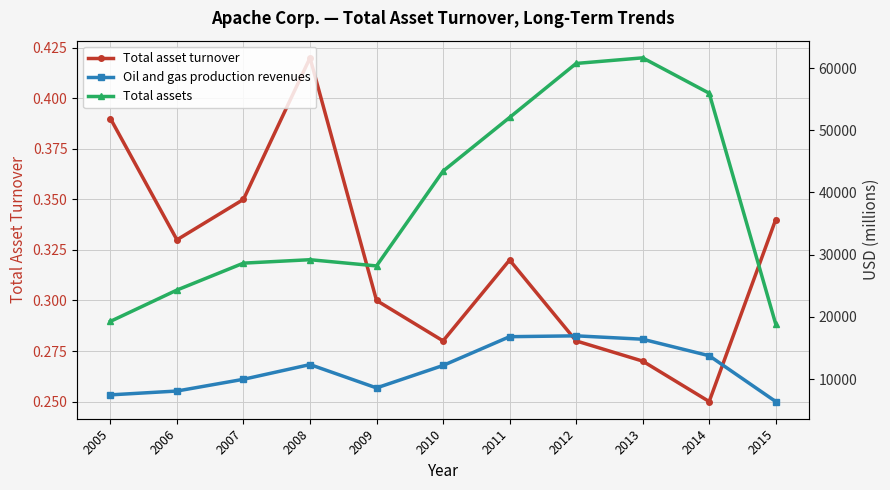

Reading left to right, transcribe all the data shown in this chart.

Total asset turnover: 0.4	0.3	0.3	0.4	0.3	0.3	0.3	0.3	0.3	0.2	0.3
Oil and gas production revenues: 7457.0	8074.0	9962.0	12328.0	8574.0	12183.0	16810.0	16947.0	16402.0	13749.0	6383.0
Total assets: 19272.0	24308.0	28635.0	29186.0	28186.0	43425.0	52051.0	60737.0	61637.0	55952.0	18842.0